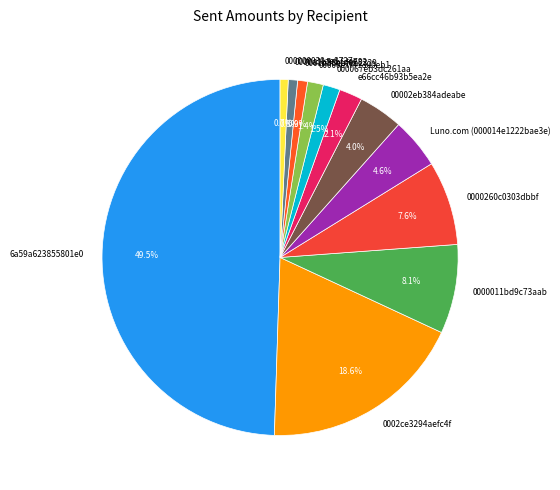

Do 0000a1b5cbfde782 and 0000011bd9c73aab together represent more than half of the pie?

No